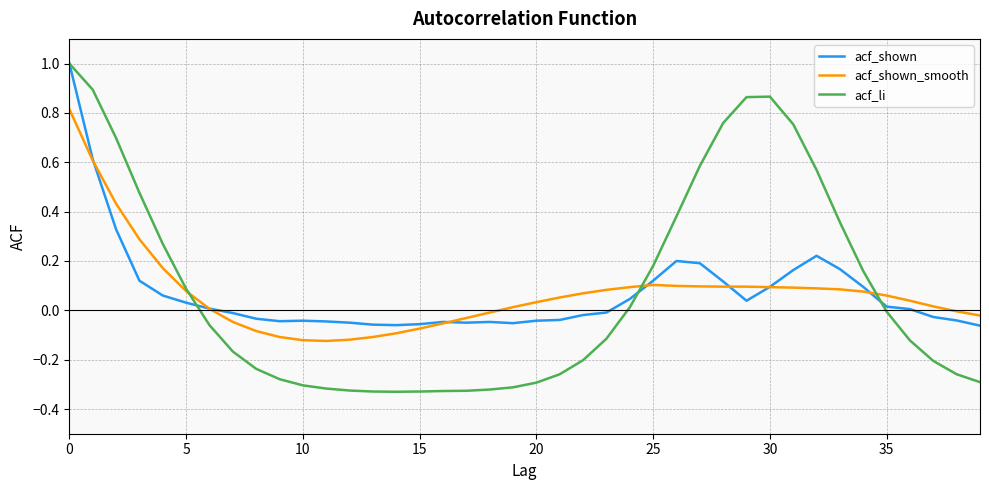

What is the maximum value shown in the chart?

1.0